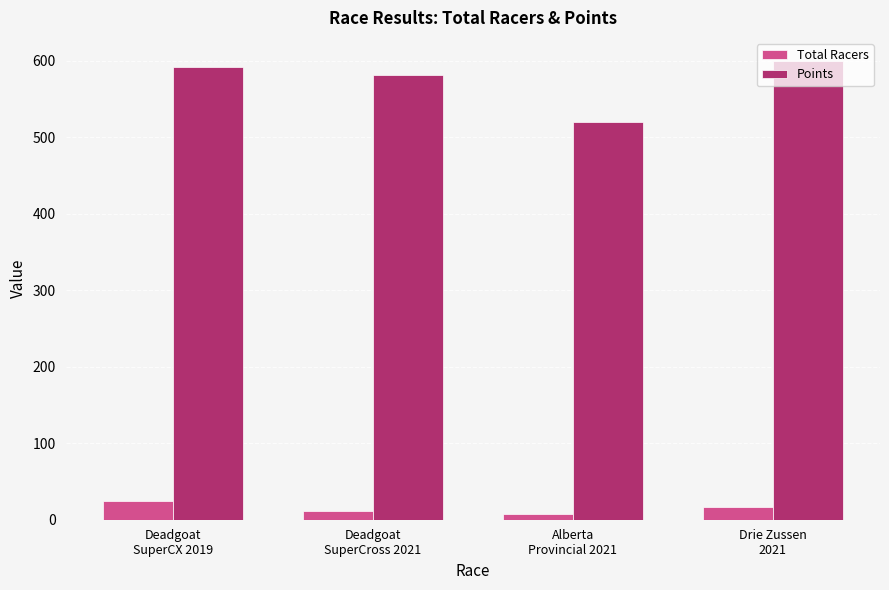

How many Total Racers values are between 11 and 25?

3